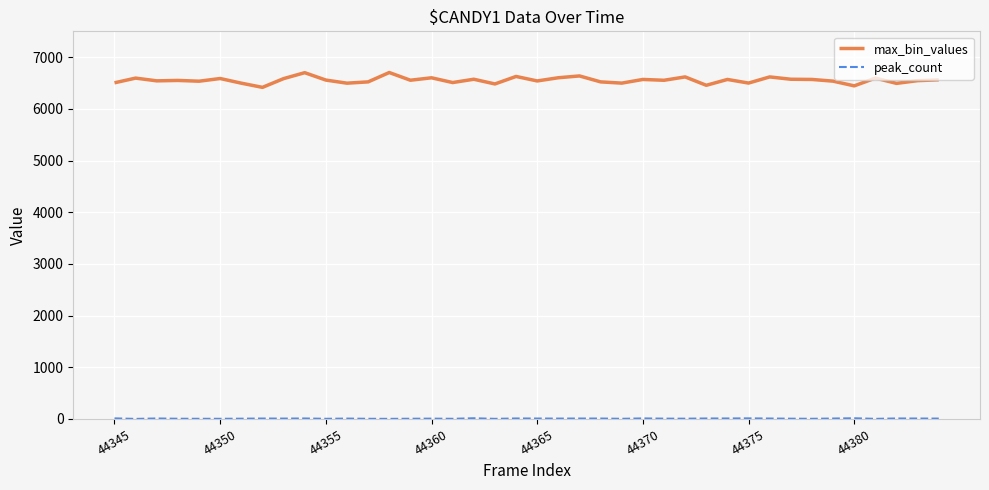

What is the maximum value shown in the chart?

6703